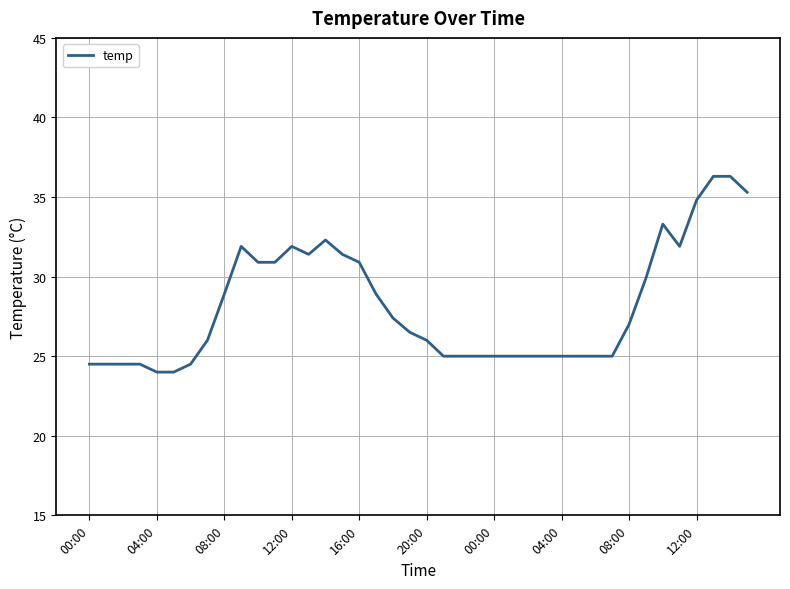

Count the number of categories in the chart.

40